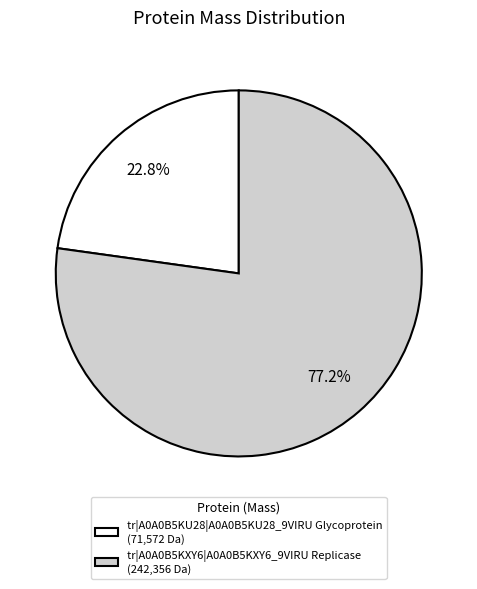

To the nearest percent, what is the average slice percentage?

50%